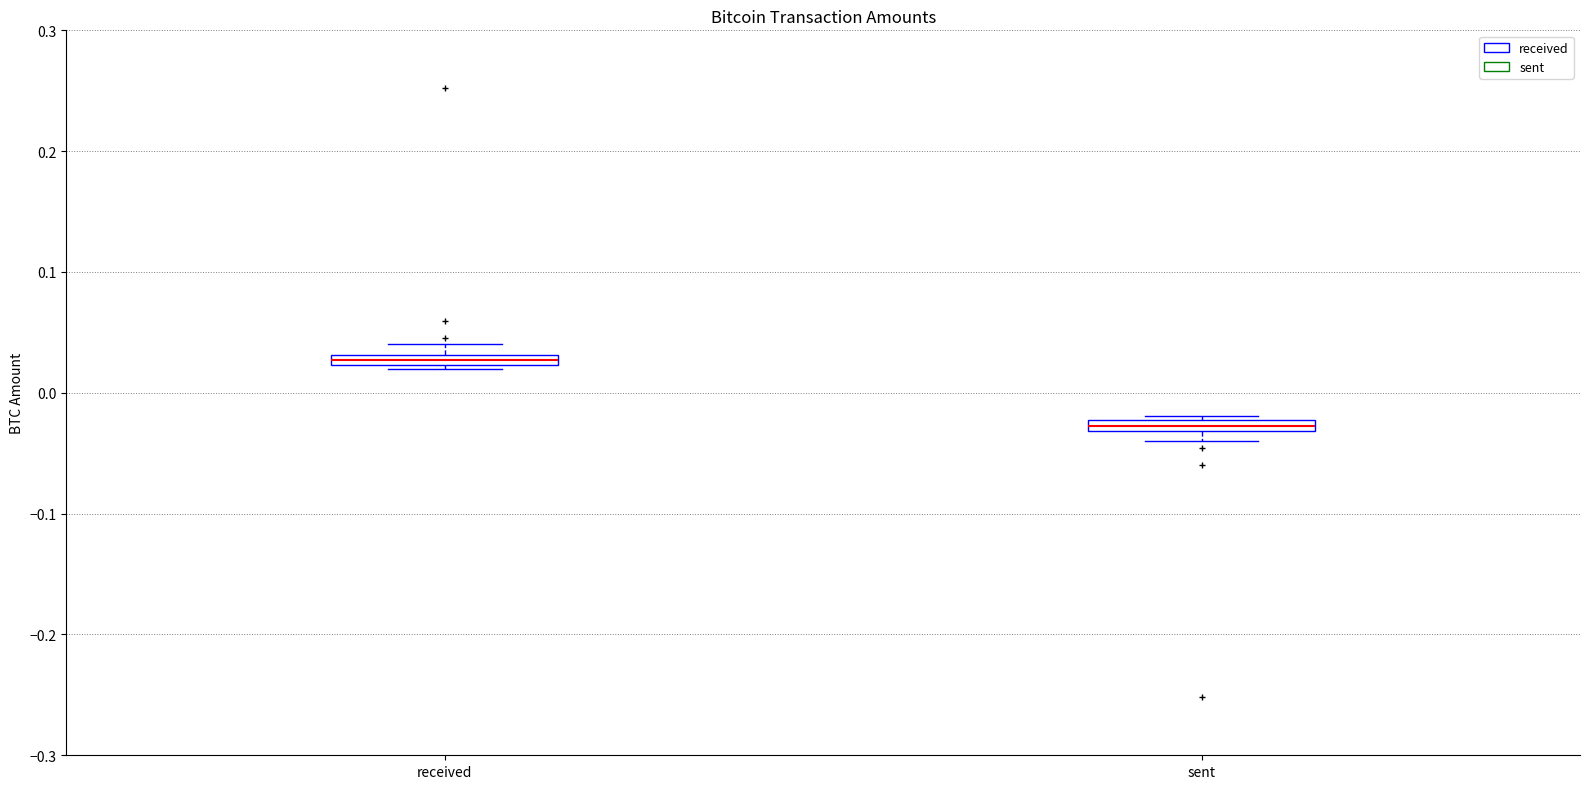

Which box's median line is the lowest?

sent